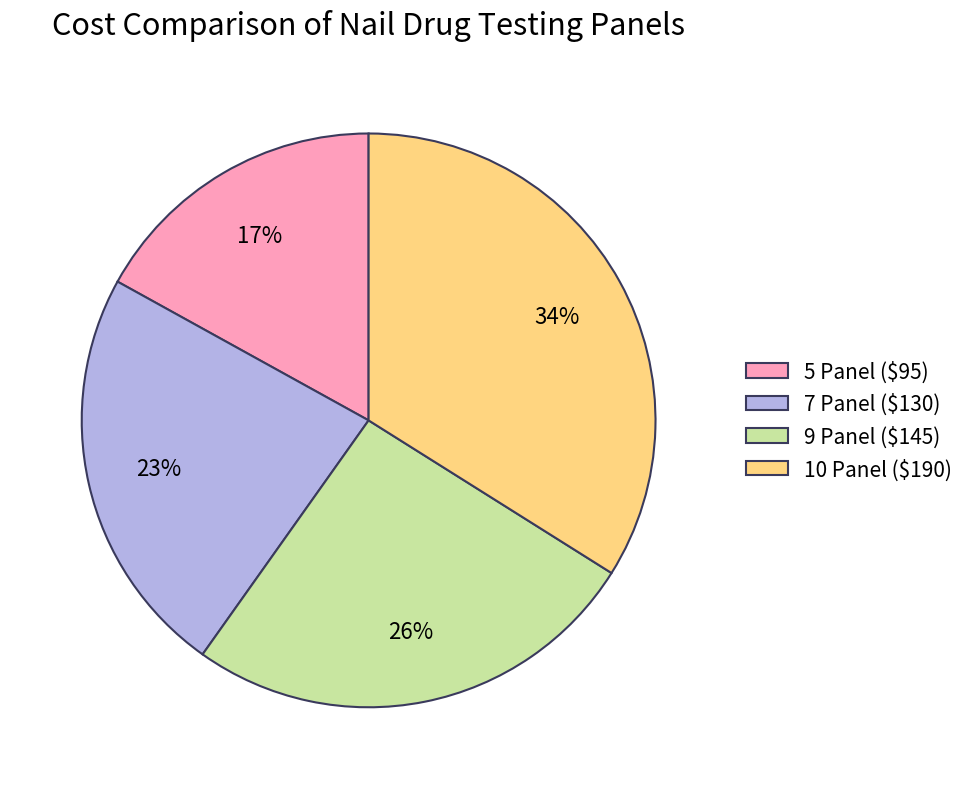

How many segments does this pie chart have?

4